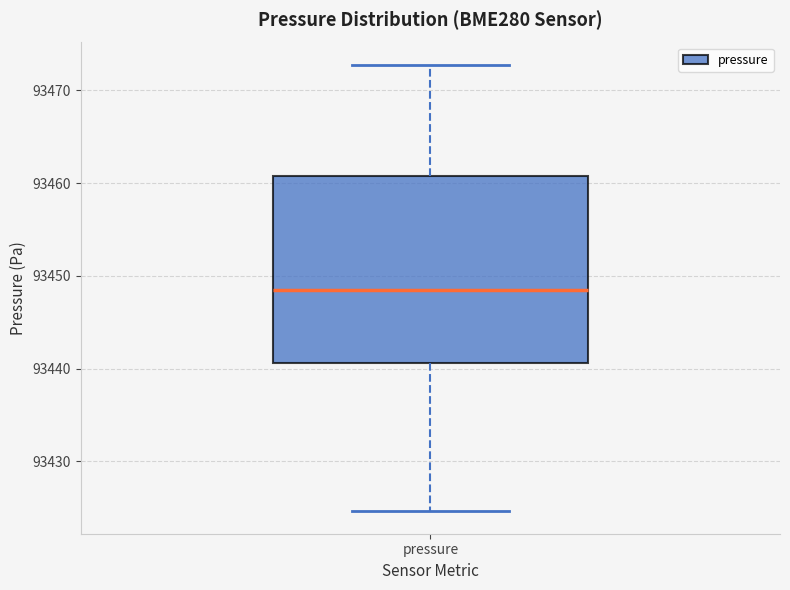

Transcribe this box plot: give where the median line is, the range the box spans, and where the two whiskers end, as read against the y-axis. The values are not printed on the chart, so give them approximately, as read against the axis.

median 93449, box 93441 to 93461, whiskers 93425 to 93473